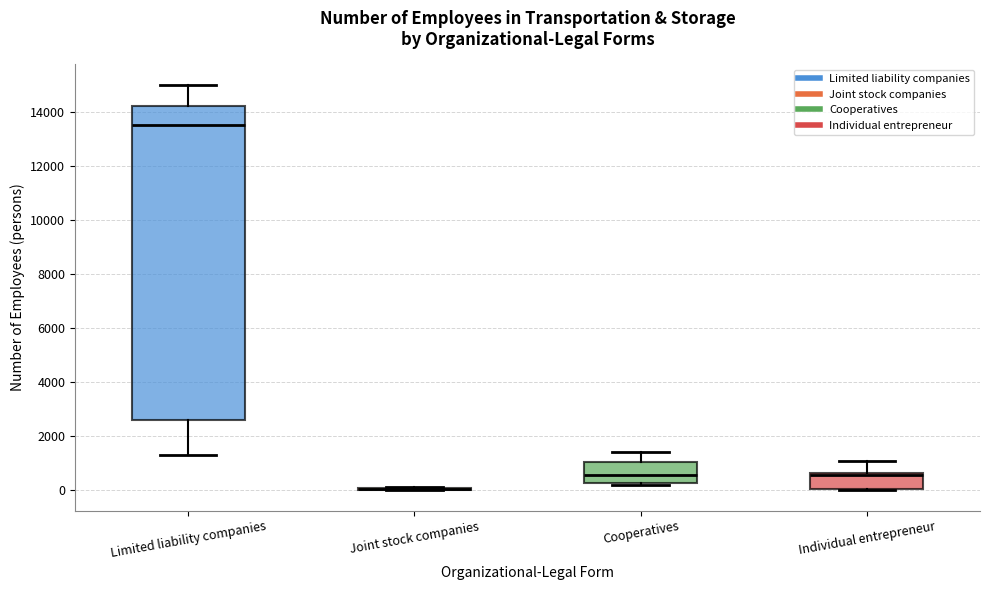

Which box is the tallest, from its lower edge to its upper edge?

Limited liability companies